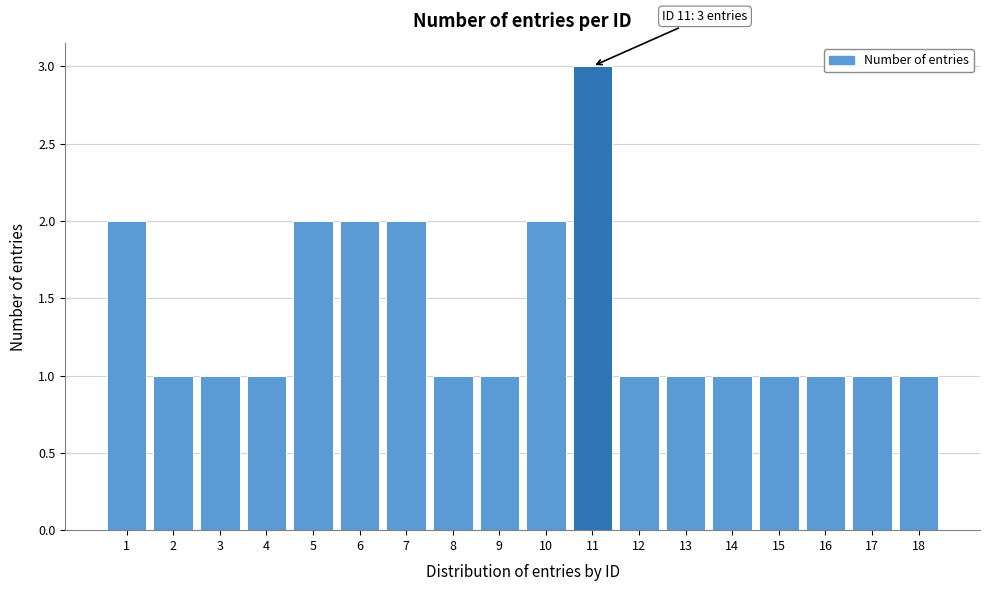

Reading right to left, extract all data points from this chart.

18=1	17=1	16=1	15=1	14=1	13=1	12=1	11=3	10=2	9=1	8=1	7=2	6=2	5=2	4=1	3=1	2=1	1=2